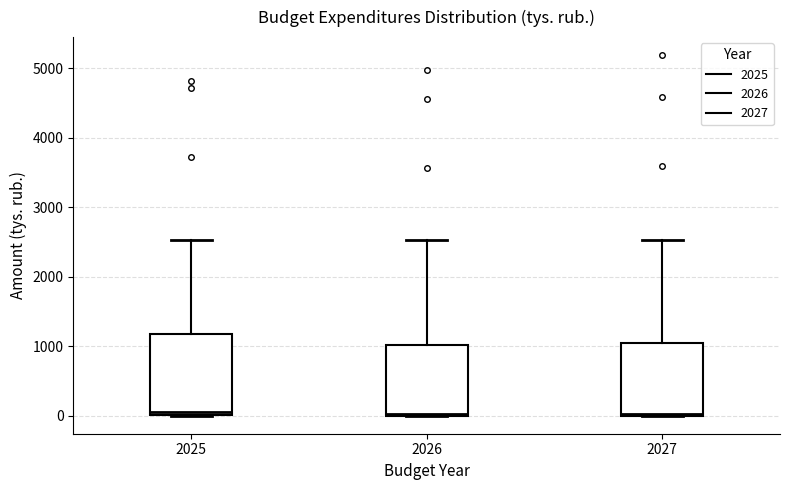

Which box is the tallest, from its lower edge to its upper edge?

2025